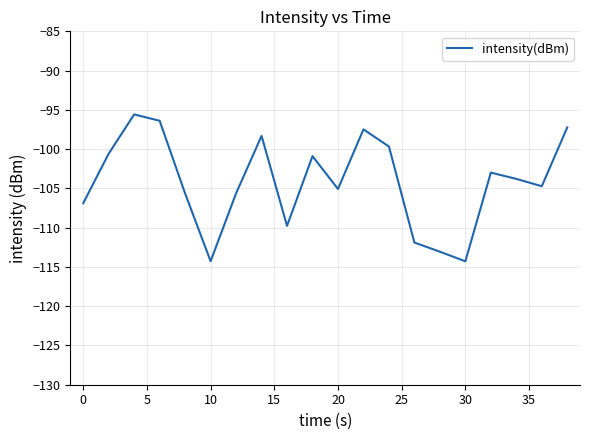

What is the difference between the maximum and minimum values?

18.7